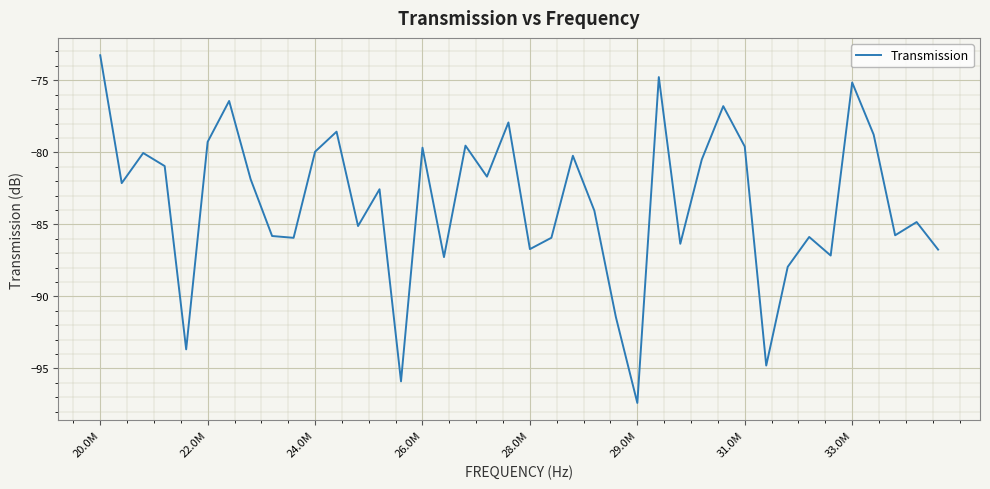

What is the difference between the maximum and minimum values?

24.1